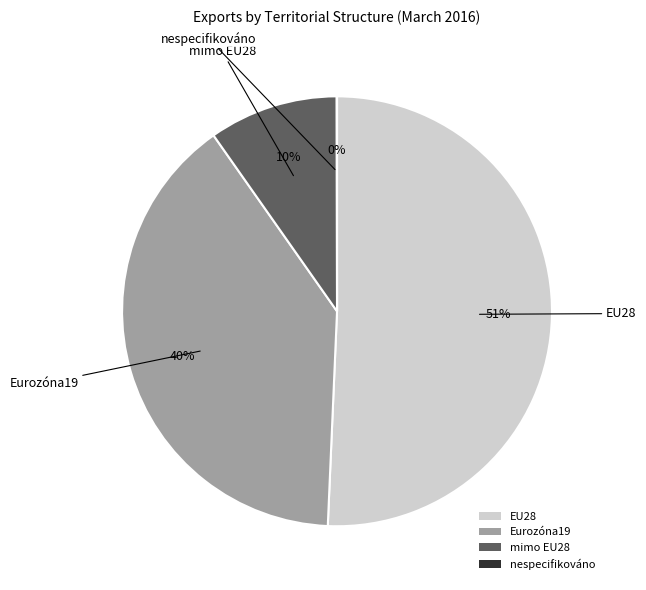

To the nearest percent, what is the difference between the Eurozóna19 and EU28 slice percentages?

11%